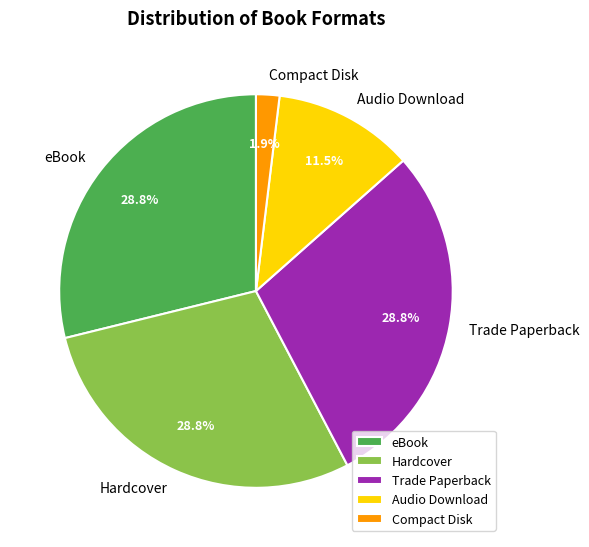

Does Trade Paperback account for over 50% of the chart?

No